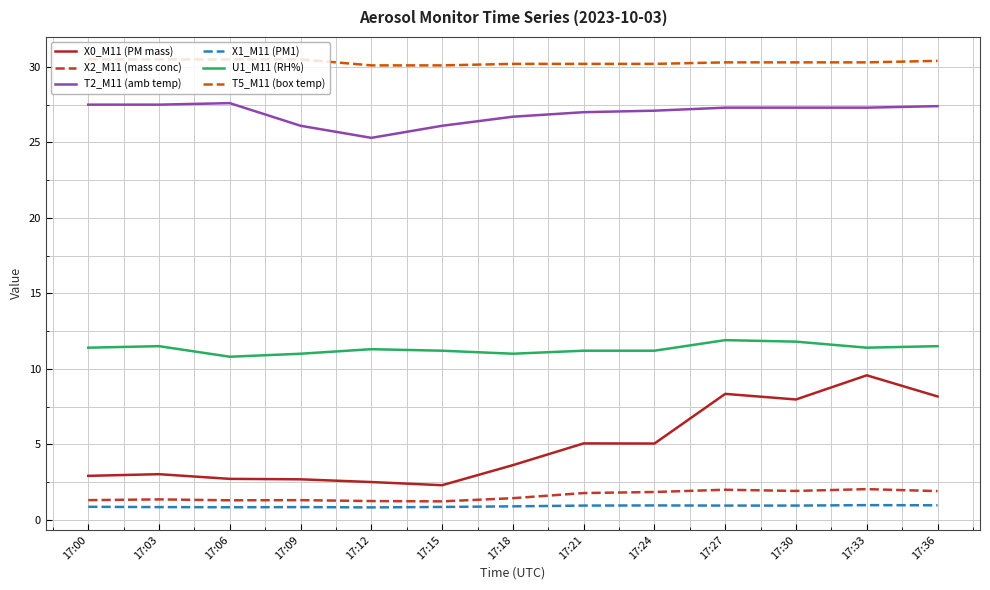

True or false: T2_M11 (amb temp) and X2_M11 (mass conc) cross at least once.

False